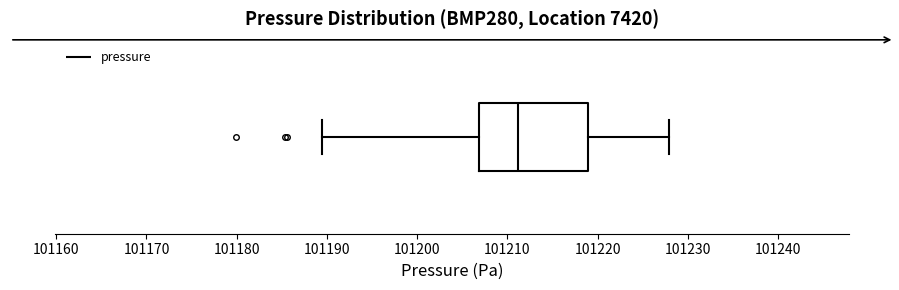

Transcribe this box plot: give where the median line is, the range the box spans, and where the two whiskers end, as read against the x-axis. The values are not printed on the chart, so give them approximately, as read against the axis.

median 101211, box 101207 to 101219, whiskers 101189 to 101228